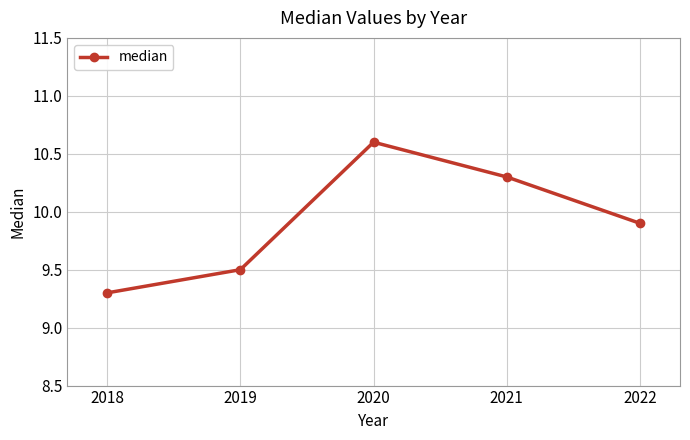

What is the sum of all values?

49.6